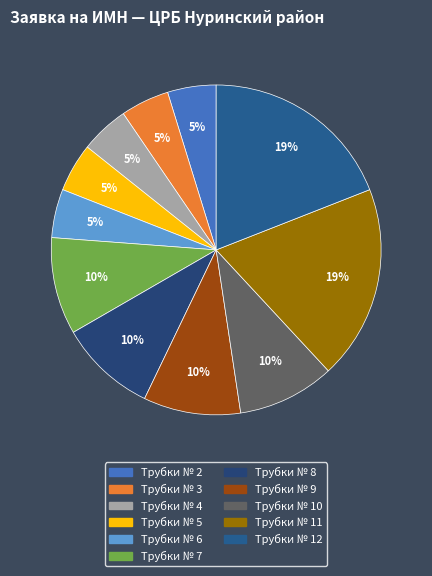

To the nearest percent, what percentage of the pie is Трубки № 4?

5%